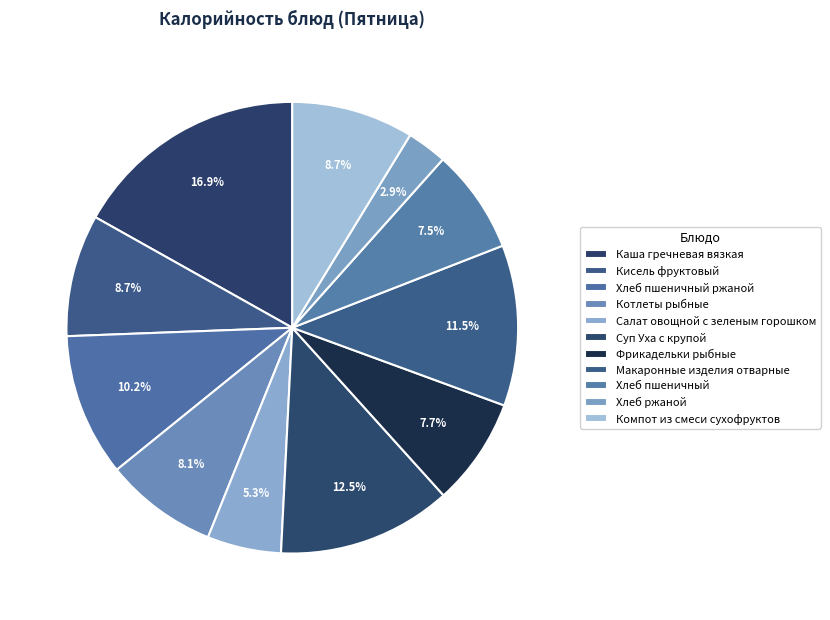

To the nearest percent, what portion does Салат овощной с зеленым горошком represent?

5%